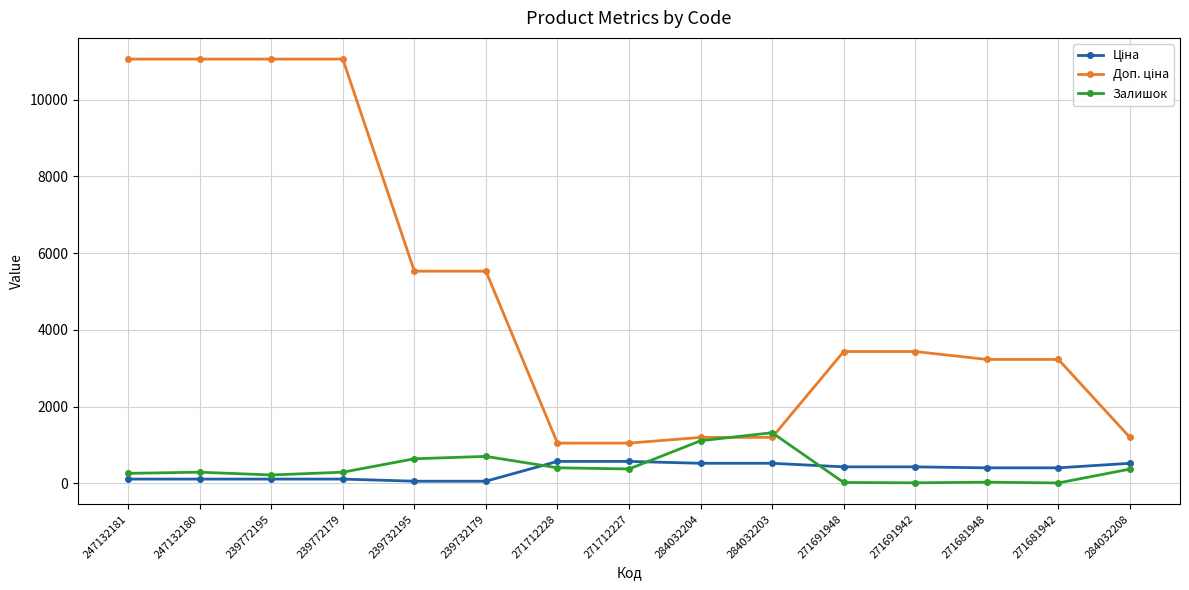

What is the spread (max minus min) of values at 271712228?

643.0